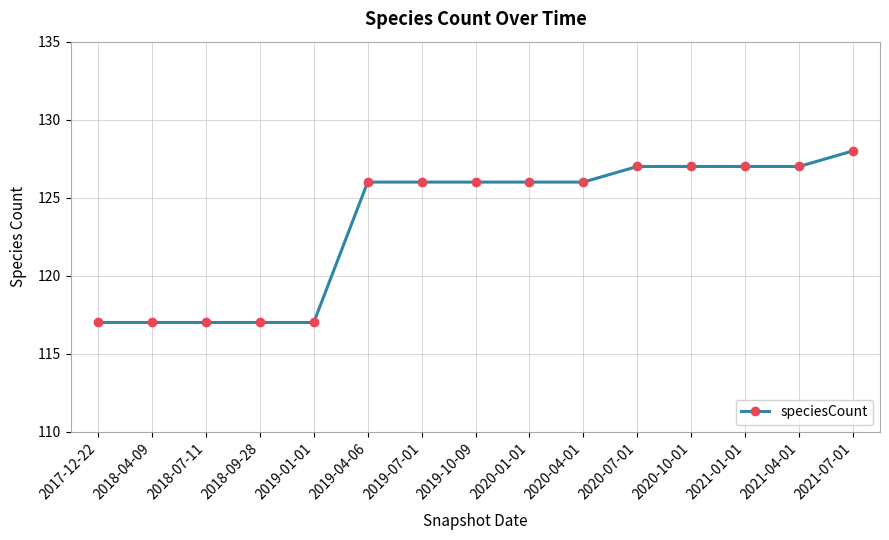

Reading left to right, list all the values displayed in this chart.

2017-12-22=117	2018-04-09=117	2018-07-11=117	2018-09-28=117	2019-01-01=117	2019-04-06=126	2019-07-01=126	2019-10-09=126	2020-01-01=126	2020-04-01=126	2020-07-01=127	2020-10-01=127	2021-01-01=127	2021-04-01=127	2021-07-01=128